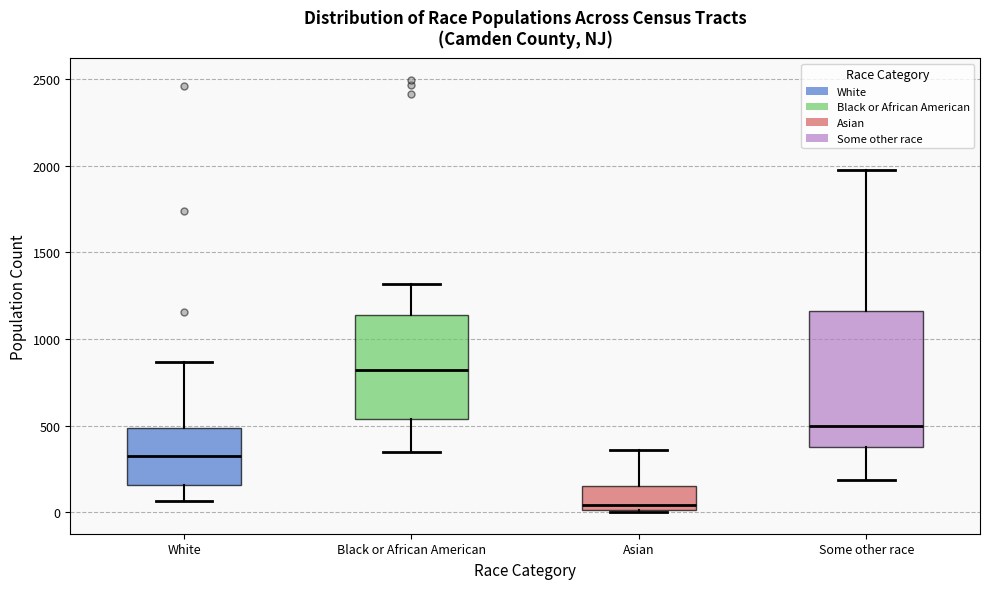

Where does the upper whisker of the box for Black or African American end on the y-axis? The values are not printed on the chart, so give them approximately, as read against the axis.

1300